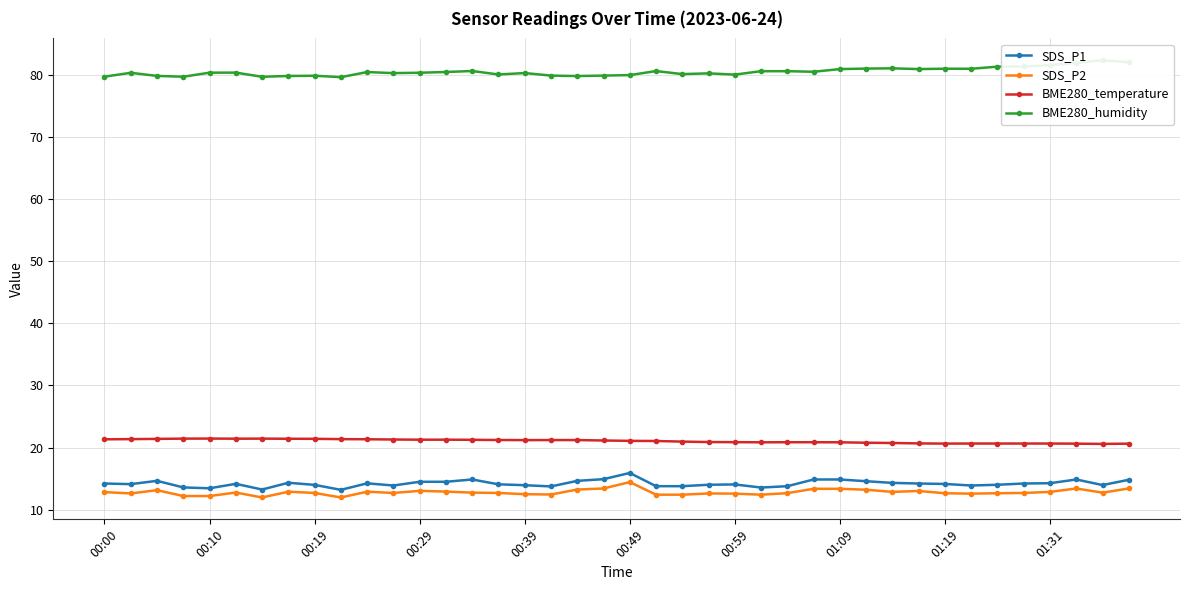

What is the value of the BME280_humidity point at the 27th from the left?

80.6